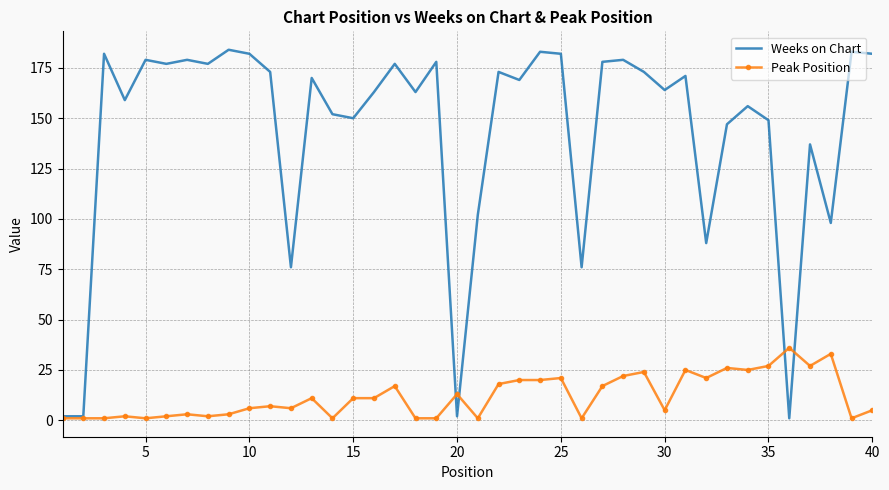

Rank the series by their average value, from lowest to highest.

Peak Position, Weeks on Chart